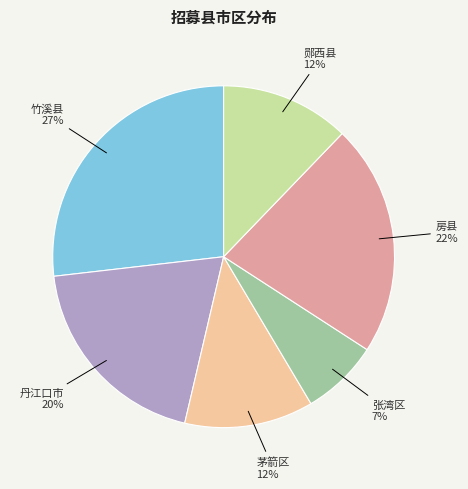

To the nearest percent, what is the average slice percentage?

17%